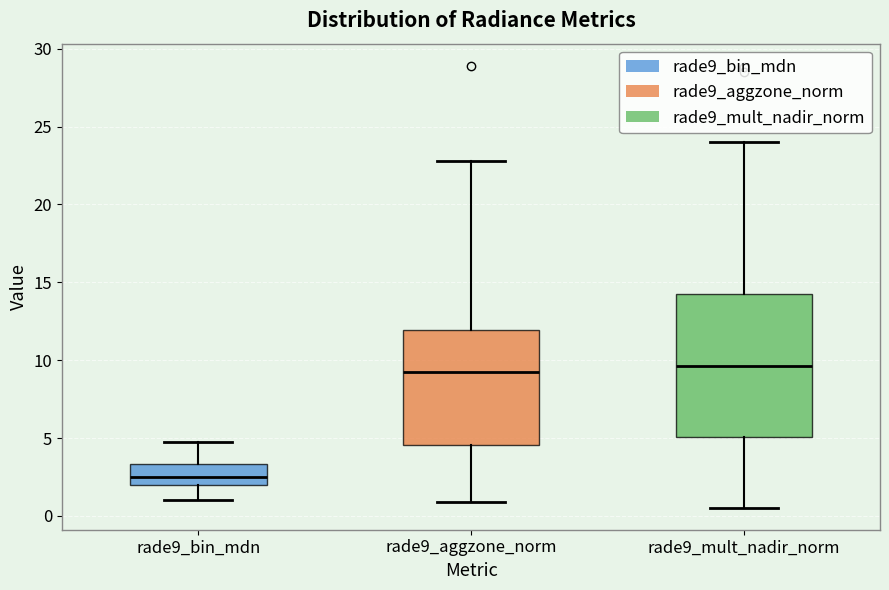

Which box is the tallest, from its lower edge to its upper edge?

rade9_mult_nadir_norm